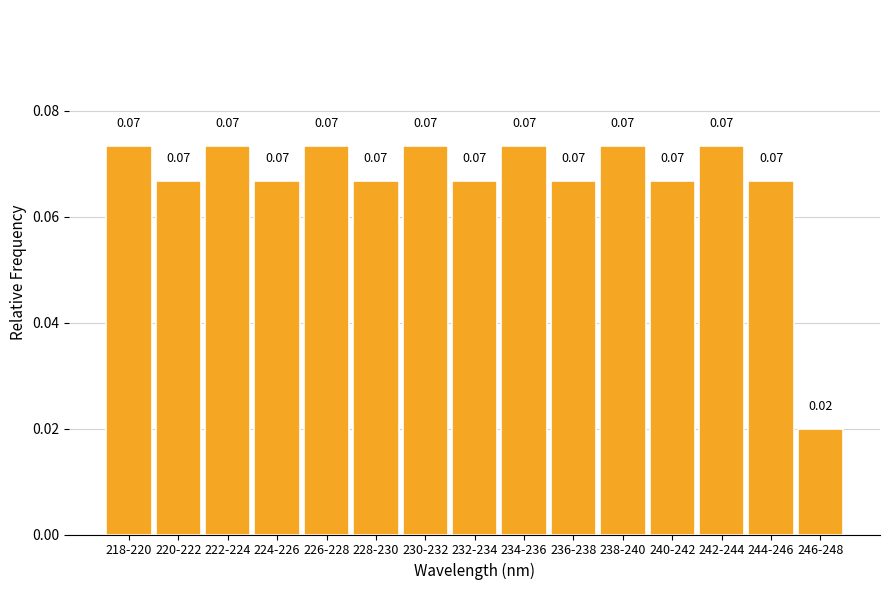

How many bars are there in total?

15